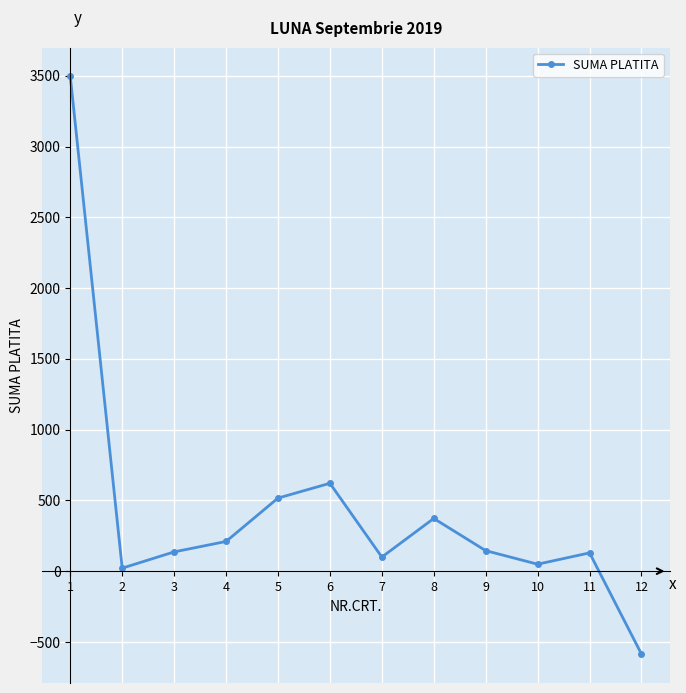

What is the maximum value shown in the chart?

3495.5